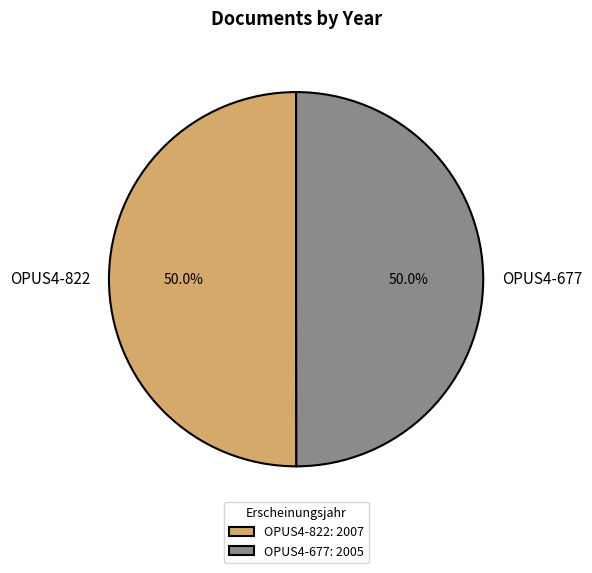

Combined, what portion of the pie is OPUS4-677 and OPUS4-822?

100.0%